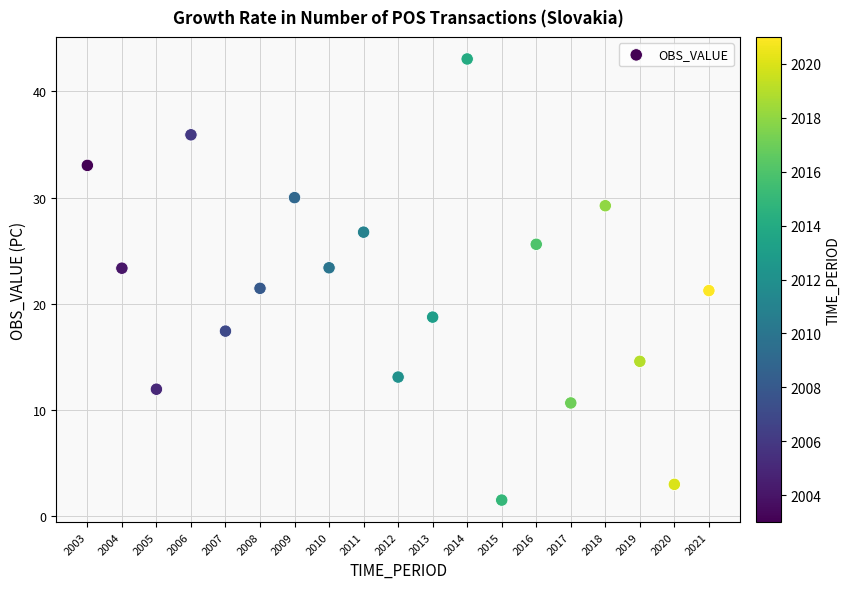

What is the range of X values (max minus min)?

18.0